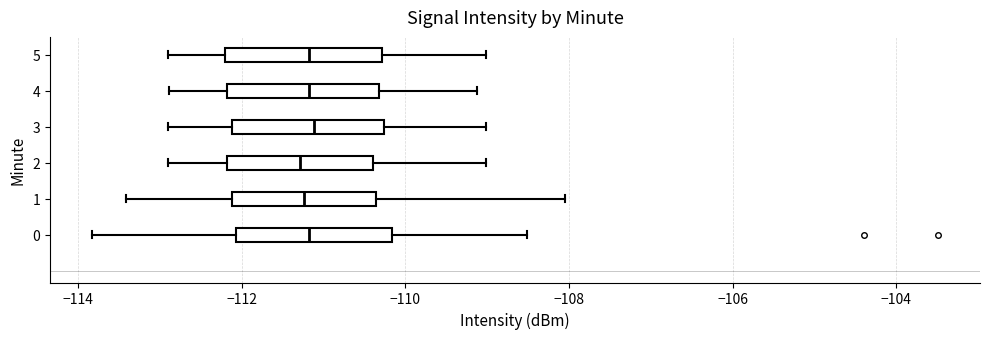

Where is the right edge of the box at y = 0 on the x-axis? The values are not printed on the chart, so give them approximately, as read against the axis.

-110.2